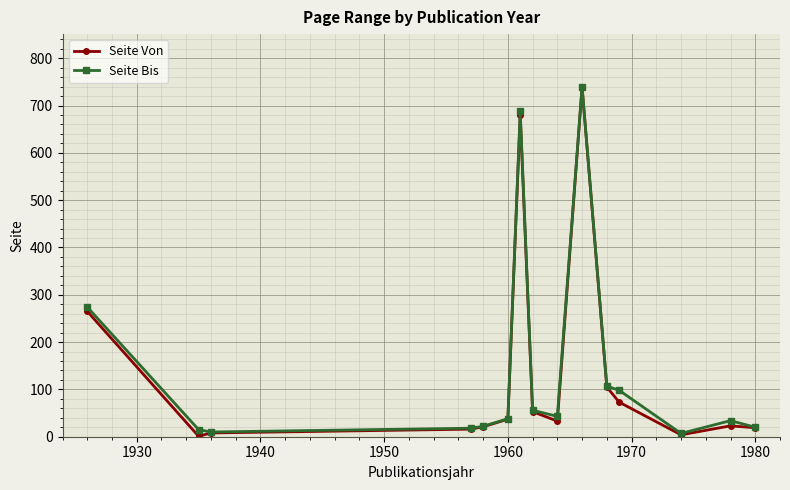

True or false: Seite Bis has more than 1 points higher than both neighbors.

True